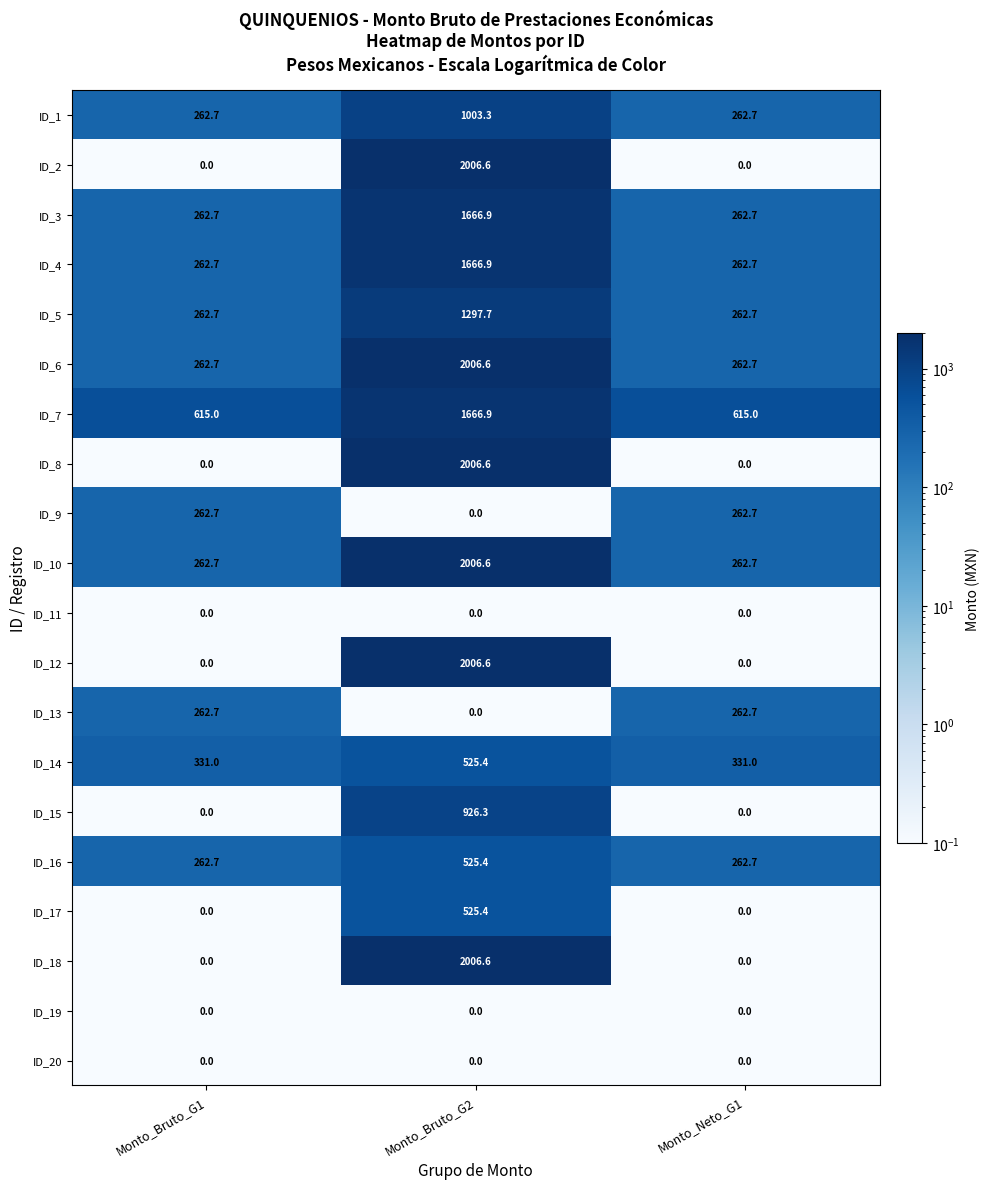

What is the sum of the ID_17 values at Monto_Bruto_G1 and Monto_Bruto_G2?

525.4